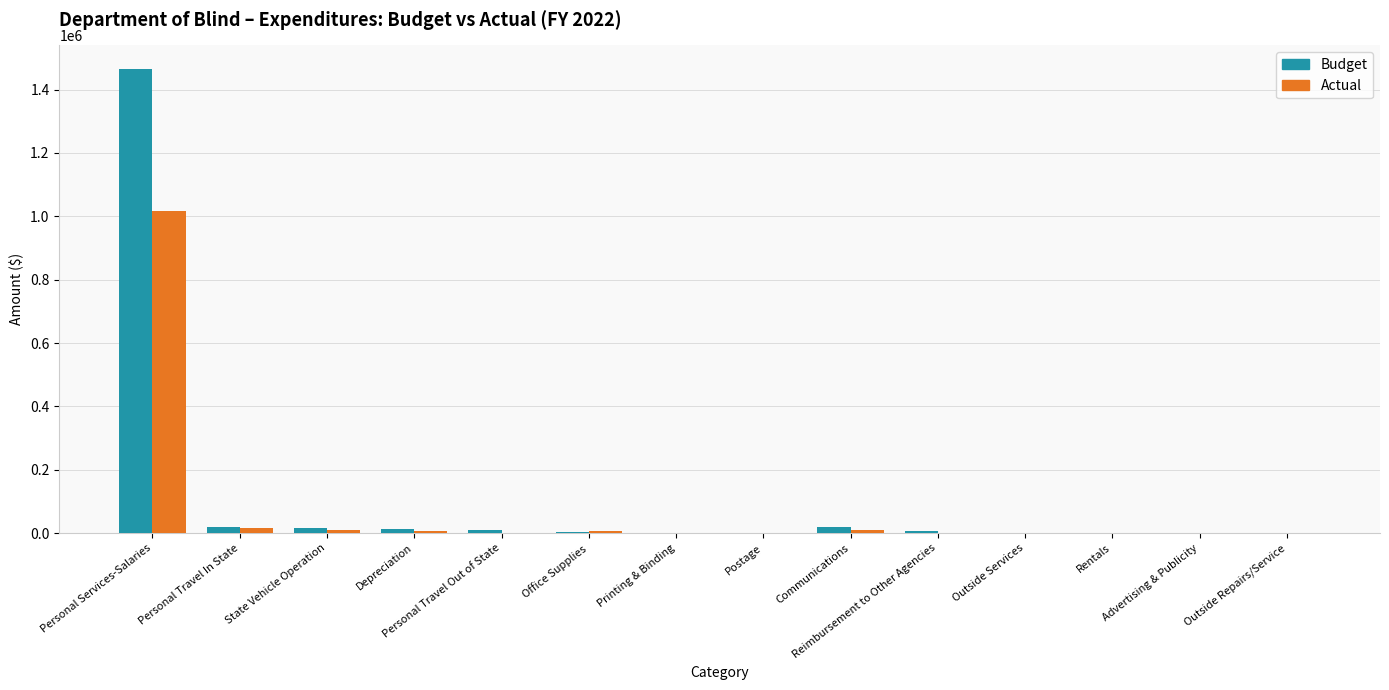

How many categories are shown in the chart?

14